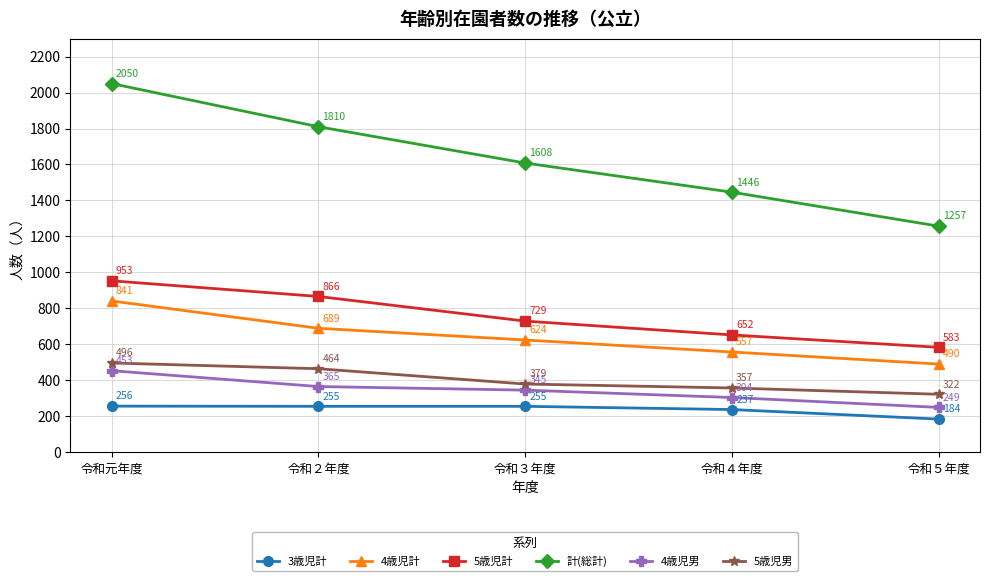

Rank the series by their maximum value, from highest to lowest.

計(総計), 5歳児計, 4歳児計, 5歳児男, 4歳児男, 3歳児計